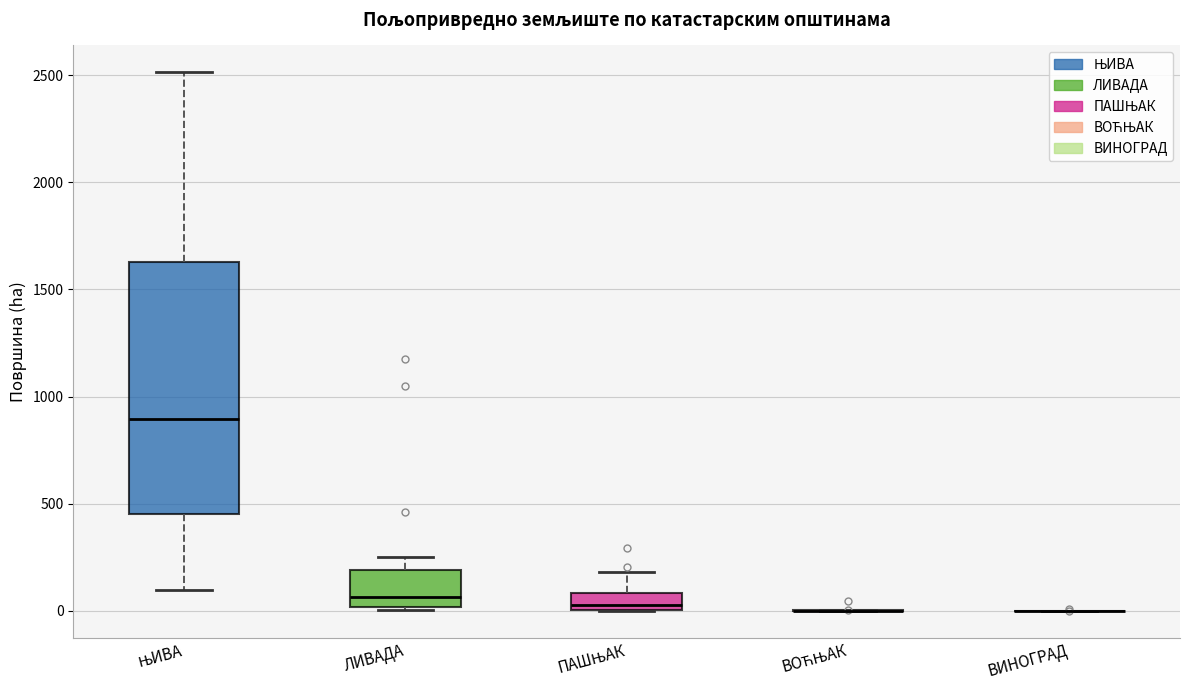

Where does the upper whisker of the box for ПАШЊАК end on the y-axis? The values are not printed on the chart, so give them approximately, as read against the axis.

200